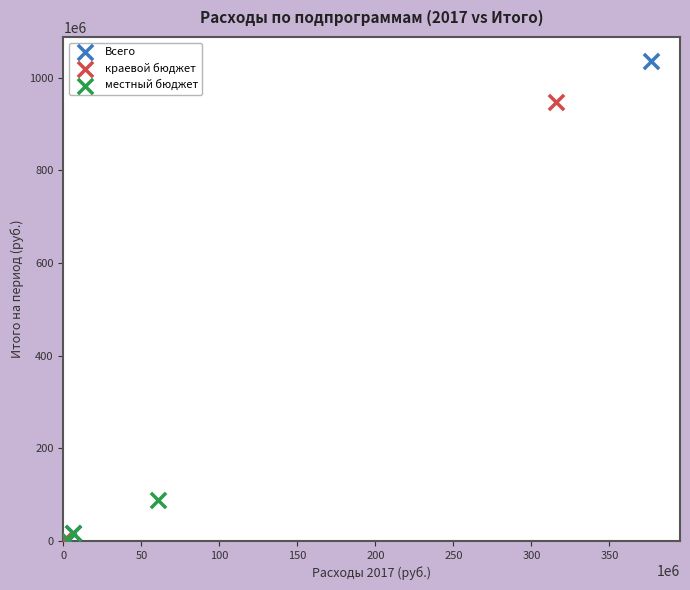

Which series has the largest Y range (max minus min)?

Всего